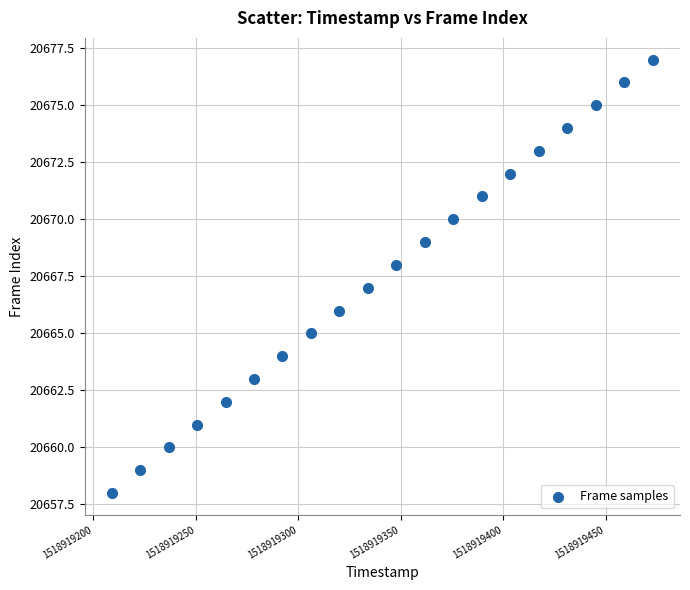

What is the range of Y values (max minus min)?

19